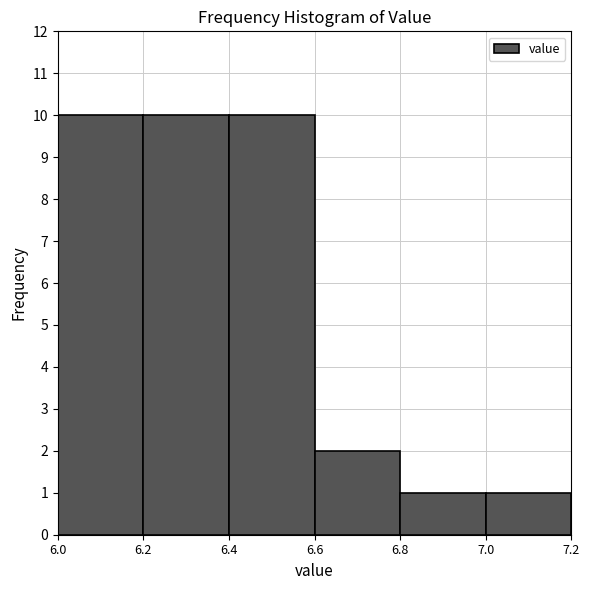

What is the height of the bar covering 6.6 to 6.8 on the x-axis? The values are not printed on the chart, so give them approximately, as read against the axis.

2